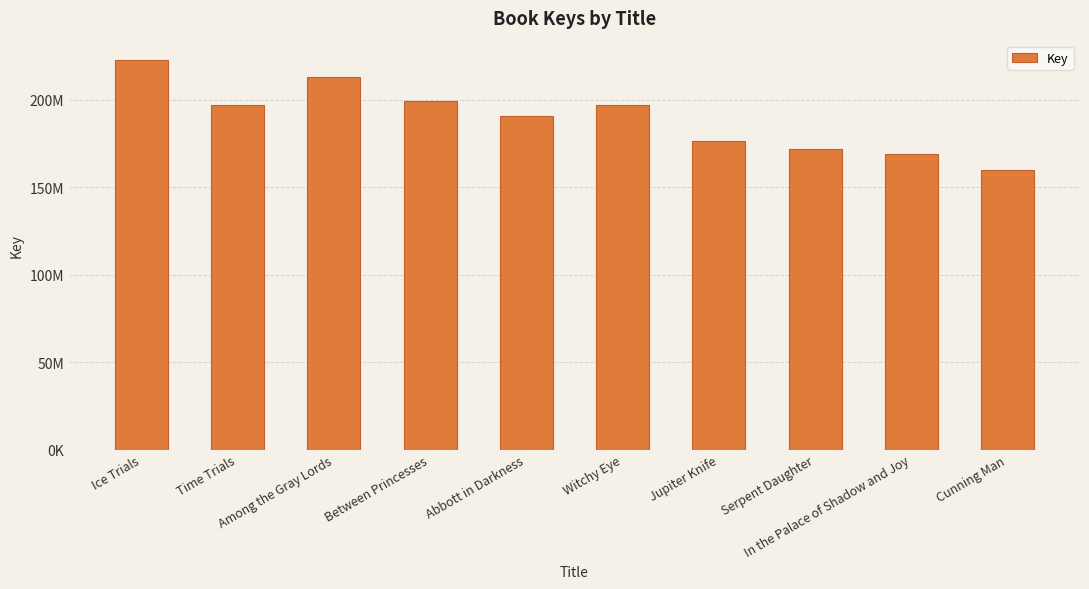

Does the chart contain any negative values?

No